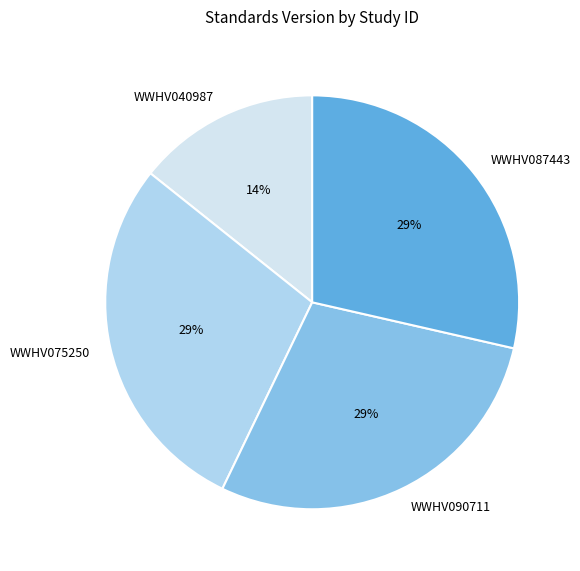

Which has a higher value, WWHV090711 or WWHV040987?

WWHV090711